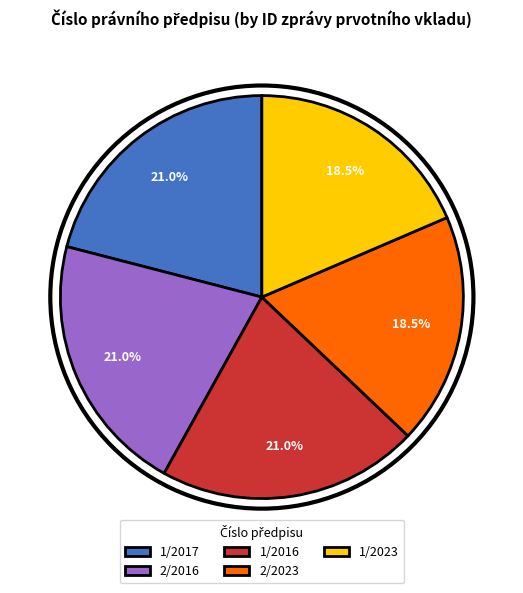

To the nearest percent, what percentage of the pie is 1/2016?

21%